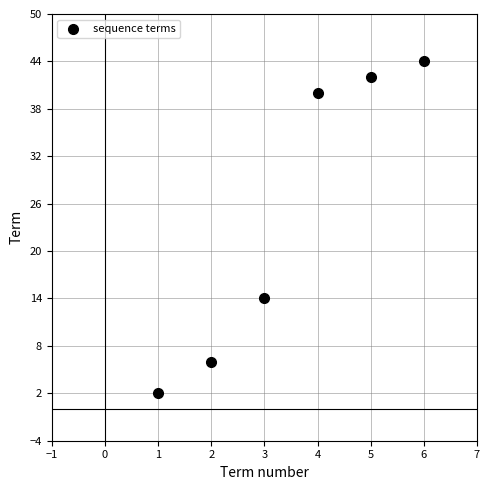

What Y value in the scatter plot is closest to 23?

14